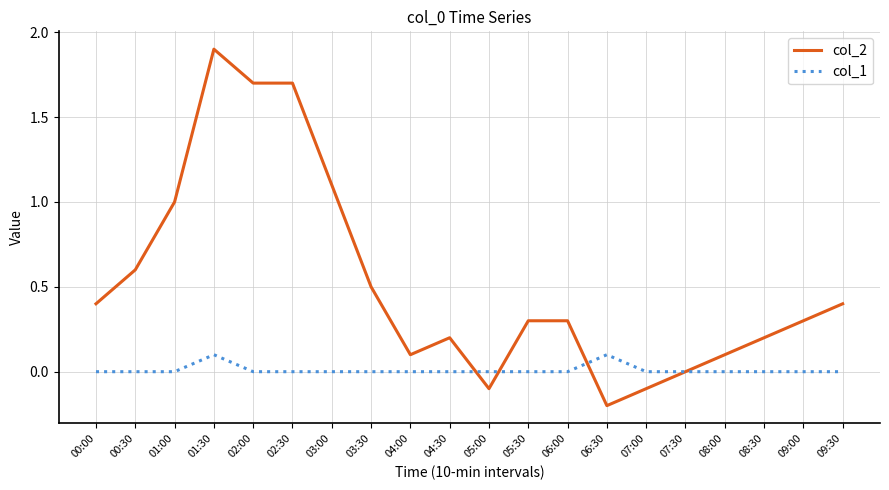

What is the maximum value shown in the chart?

1.9